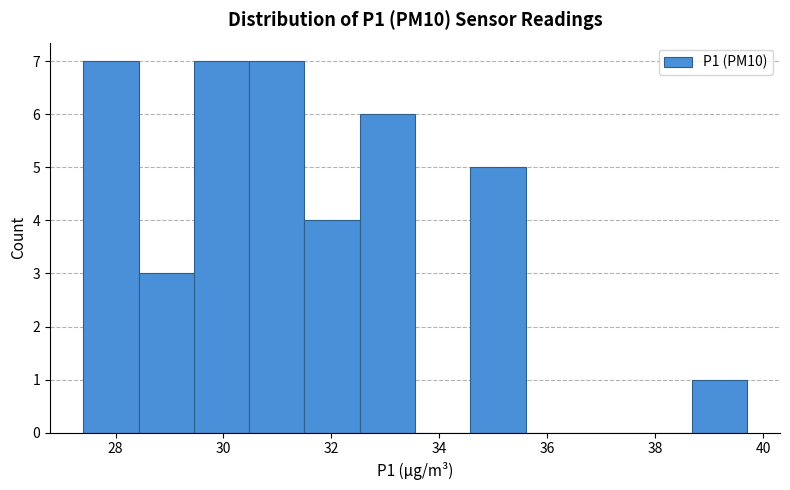

Reading left to right, list every bar in this chart as the range it spans on the x-axis followed by its height. Neither the bar edges nor the heights are printed on the chart, so give them approximately, as read against the axes.

27.4 to 28.4: 7
28.4 to 29.4: 3
29.4 to 30.4: 7
30.4 to 31.6: 7
31.6 to 32.6: 4
32.6 to 33.6: 6
33.6 to 34.6: 0
34.6 to 35.6: 5
35.6 to 36.6: 0
36.6 to 37.6: 0
37.6 to 38.6: 0
38.6 to 39.8: 1